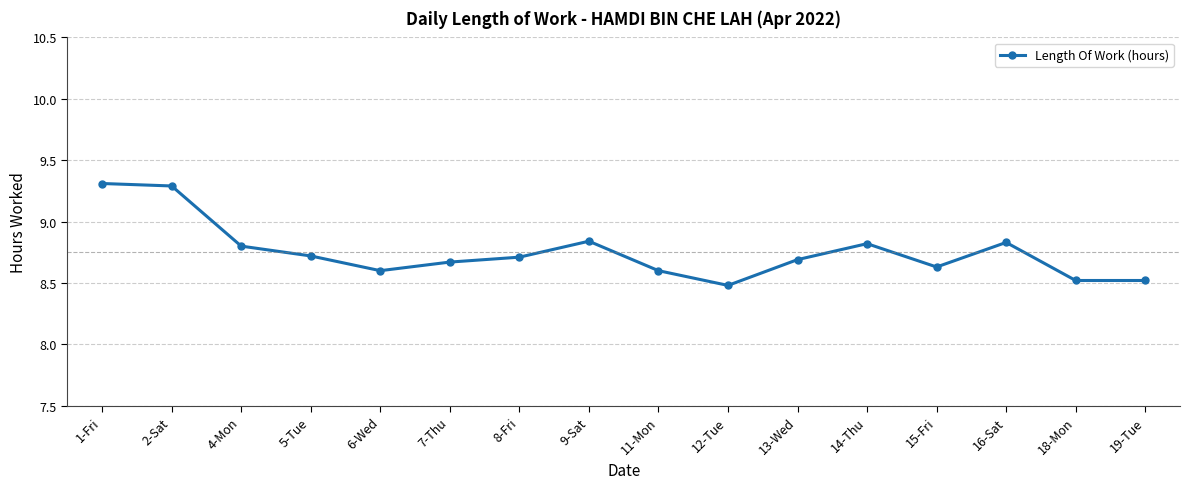

What is the label of the 5th point from the left?

6-Wed